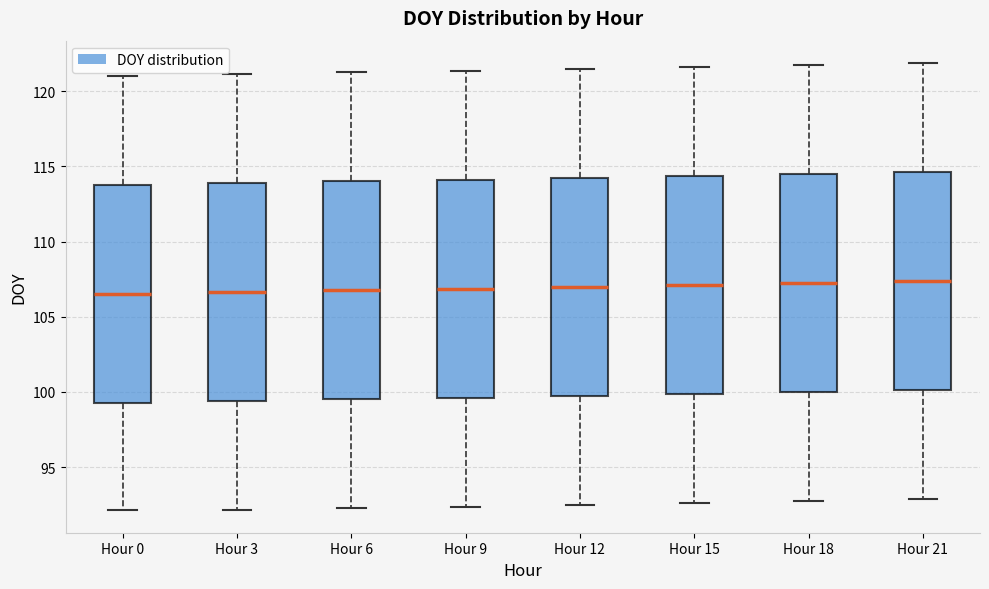

Reading left to right, transcribe this box plot: for each box, give where its median line is, the range the box spans, and where its two whiskers end, as read against the y-axis. The values are not printed on the chart, so give them approximately, as read against the axis.

Hour 0: median 106.5, box 99.5 to 114.0, whiskers 92.0 to 121.0
Hour 3: median 106.5, box 99.5 to 114.0, whiskers 92.0 to 121.0
Hour 6: median 107.0, box 99.5 to 114.0, whiskers 92.5 to 121.5
Hour 9: median 107.0, box 99.5 to 114.0, whiskers 92.5 to 121.5
Hour 12: median 107.0, box 100.0 to 114.5, whiskers 92.5 to 121.5
Hour 15: median 107.0, box 100.0 to 114.5, whiskers 92.5 to 121.5
Hour 18: median 107.5, box 100.0 to 114.5, whiskers 93.0 to 122.0
Hour 21: median 107.5, box 100.0 to 114.5, whiskers 93.0 to 122.0